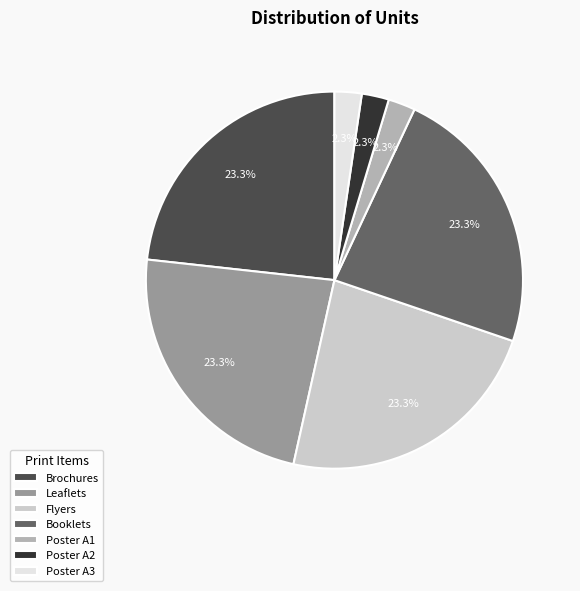

Do Poster A1 and Booklets together represent more than half of the pie?

No